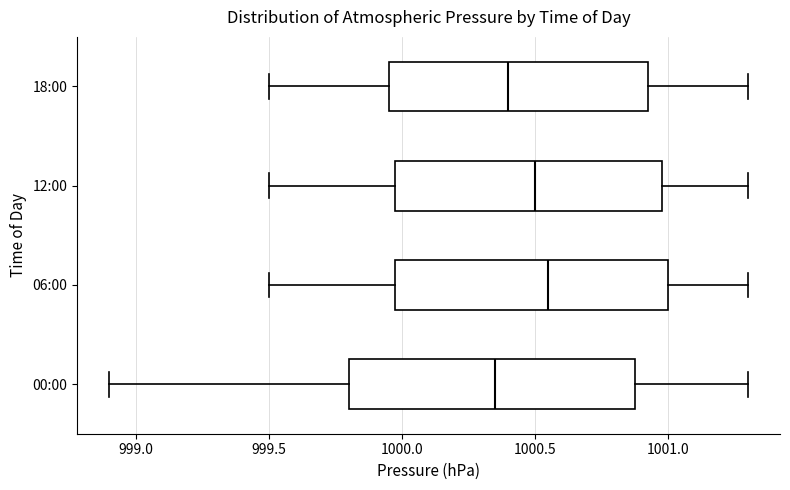

Reading bottom to top, read every box against the x-axis: the position of its median line, the range the box covers, and the ends of its whiskers. The values are not printed on the chart, so give them approximately, as read against the axis.

00:00: median 1000.35, box 999.80 to 1000.90, whiskers 998.90 to 1001.30
06:00: median 1000.55, box 1000.00 to 1001.00, whiskers 999.50 to 1001.30
12:00: median 1000.50, box 1000.00 to 1001.00, whiskers 999.50 to 1001.30
18:00: median 1000.40, box 999.95 to 1000.95, whiskers 999.50 to 1001.30